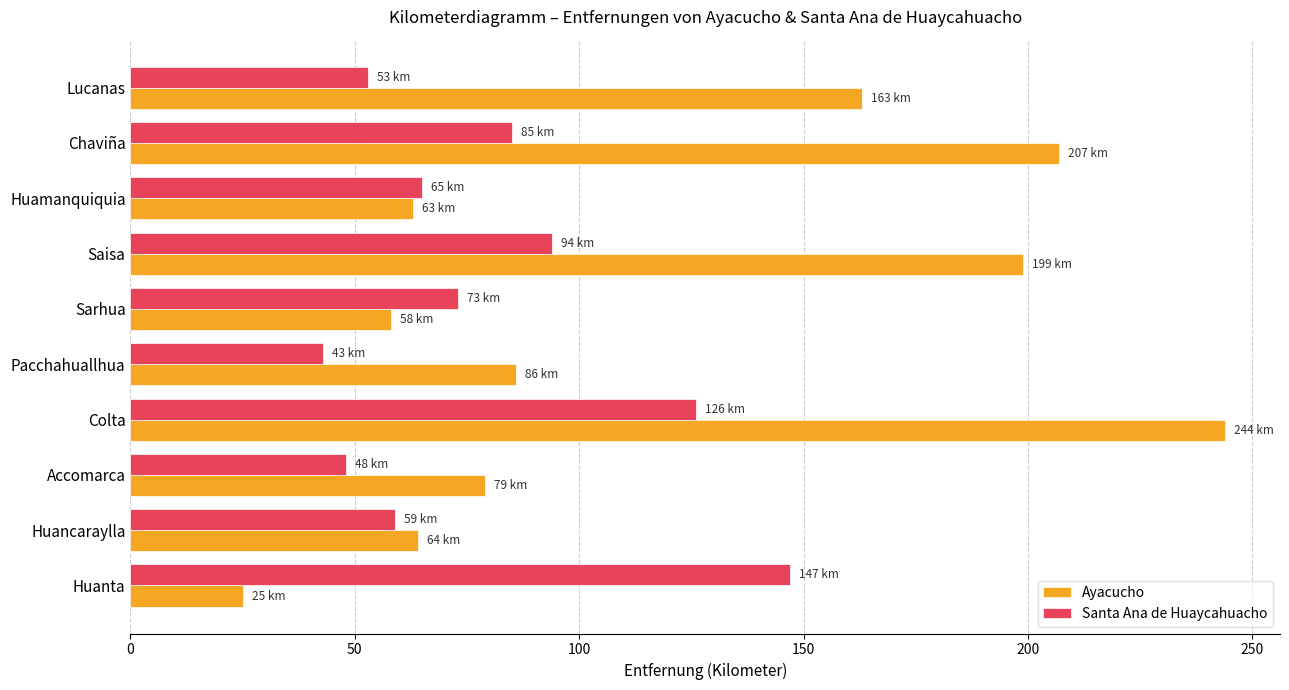

Which series has the largest total across all categories?

Ayacucho